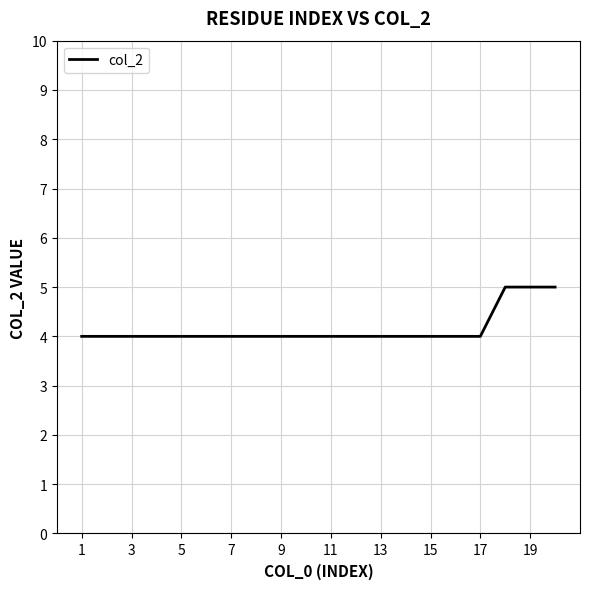

What is the smallest value displayed?

4